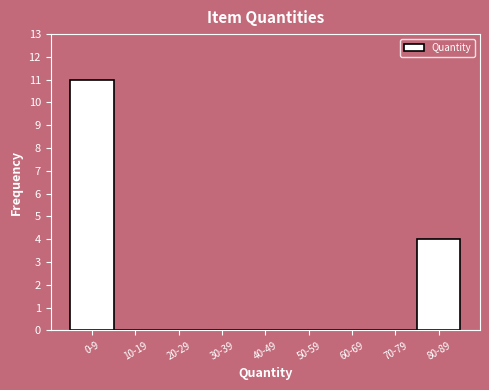

Reading right to left, list all the values displayed in this chart.

80-89=4	70-79=0	60-69=0	50-59=0	40-49=0	30-39=0	20-29=0	10-19=0	0-9=11